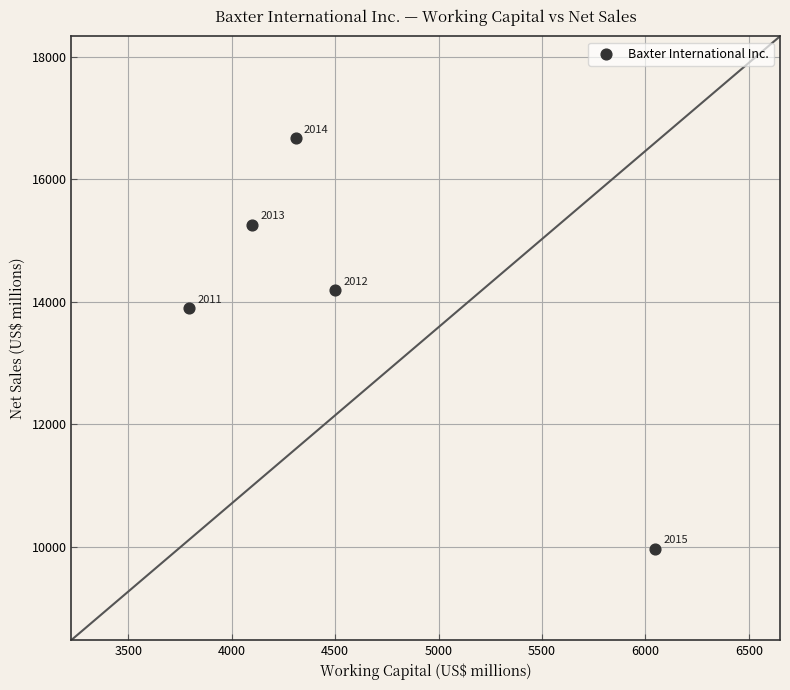

What is the range of X values (max minus min)?

2253